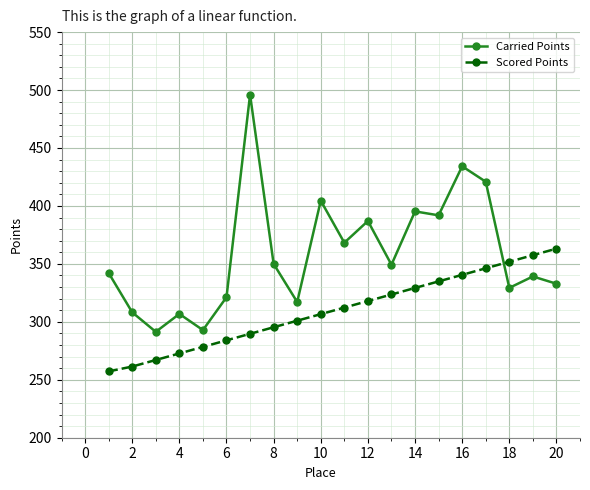

True or false: Scored Points has more than 1 points higher than both neighbors.

False